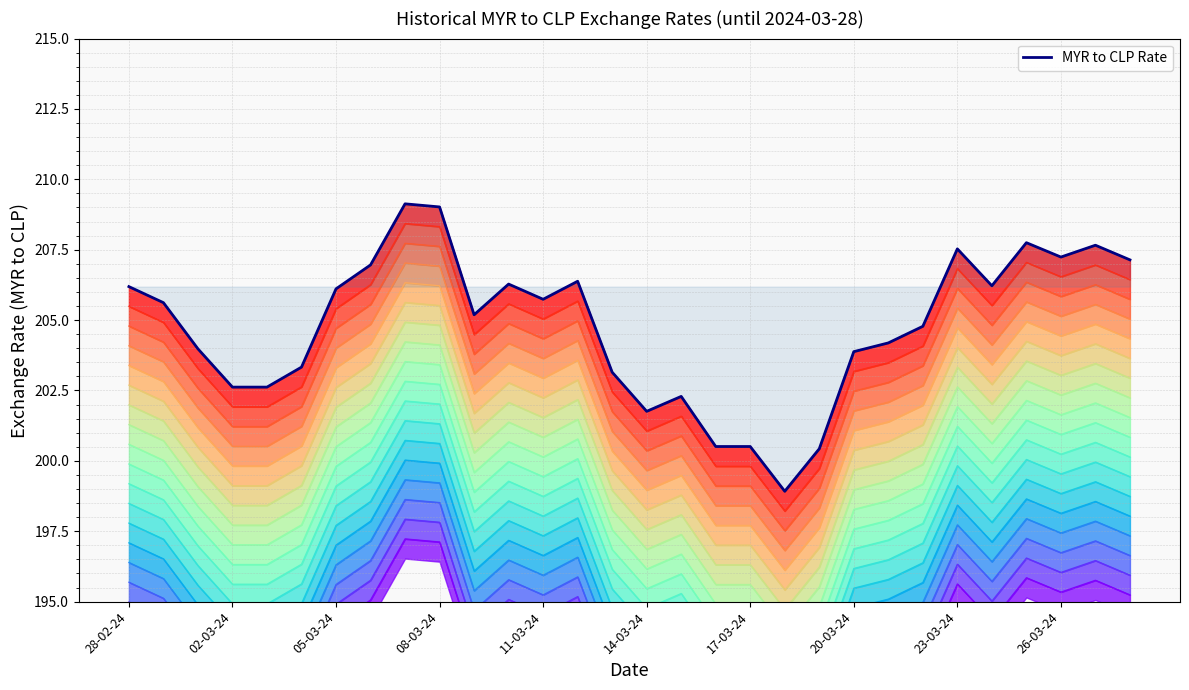

Which has a higher value, 28 or 11?

28